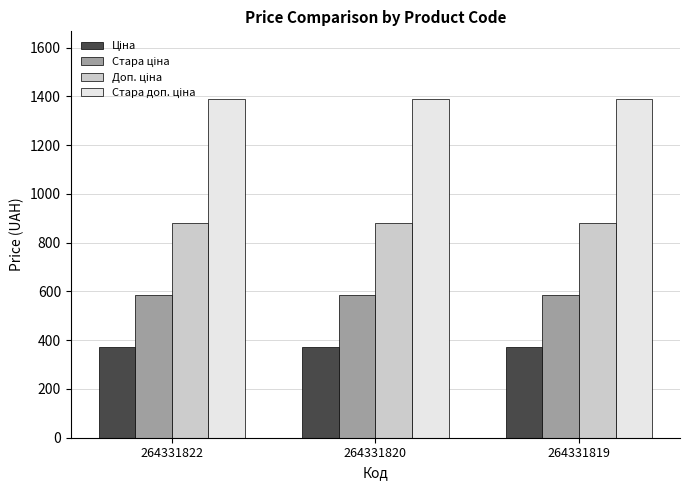

What is the spread (max minus min) of values at 264331820?

1018.1